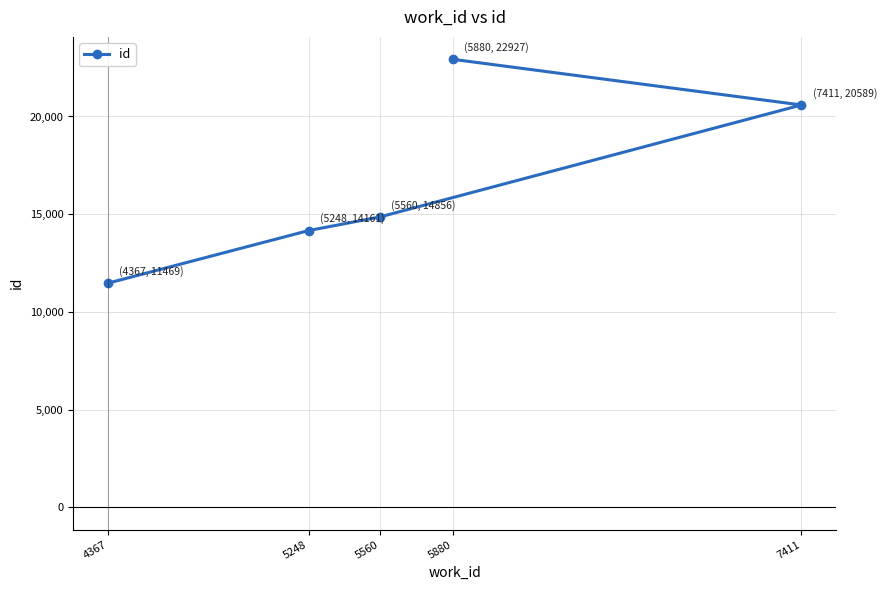

Reading right to left, extract all data points from this chart.

7411=20589	5880=22927	5560=14856	5248=14161	4367=11469